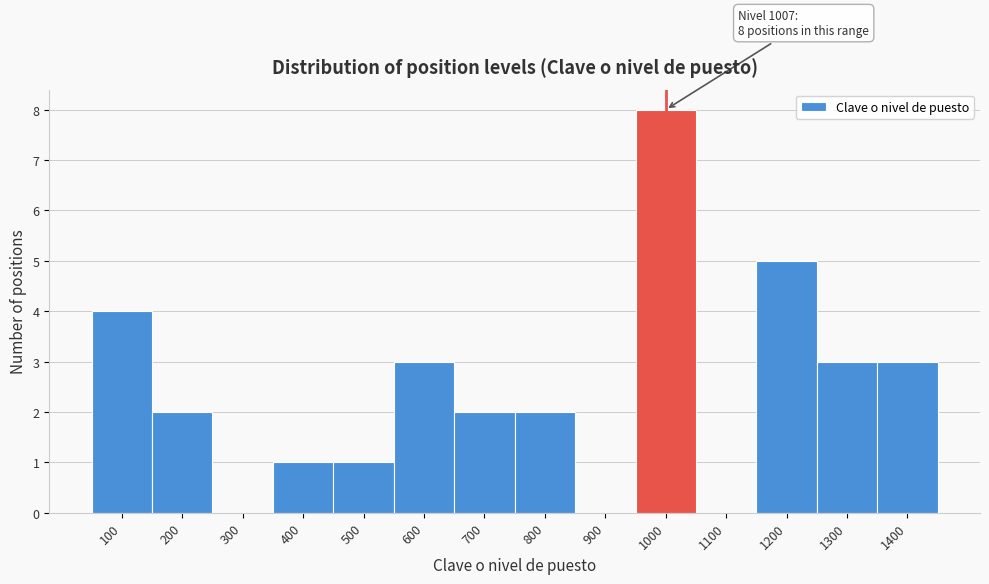

Reading left to right, what are all the values shown in this chart?

100=4	200=2	300=0	400=1	500=1	600=3	700=2	800=2	900=0	1000=8	1100=0	1200=5	1300=3	1400=3